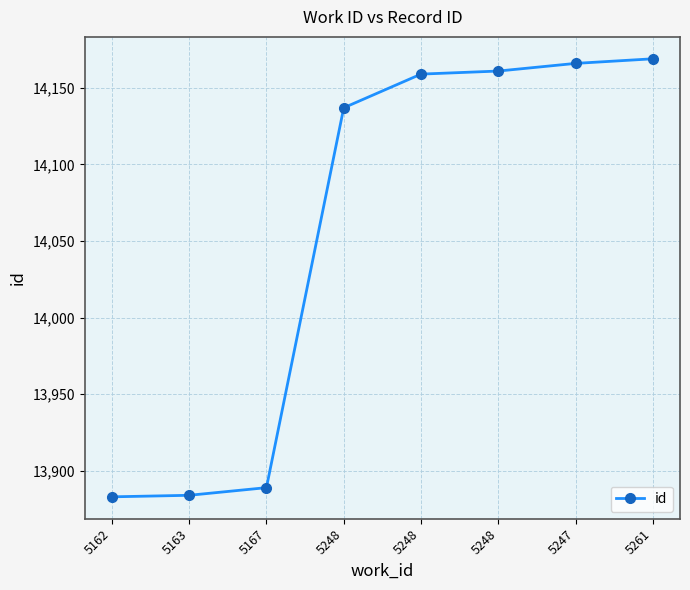

Does the chart display data point markers on the line(s)?

Yes